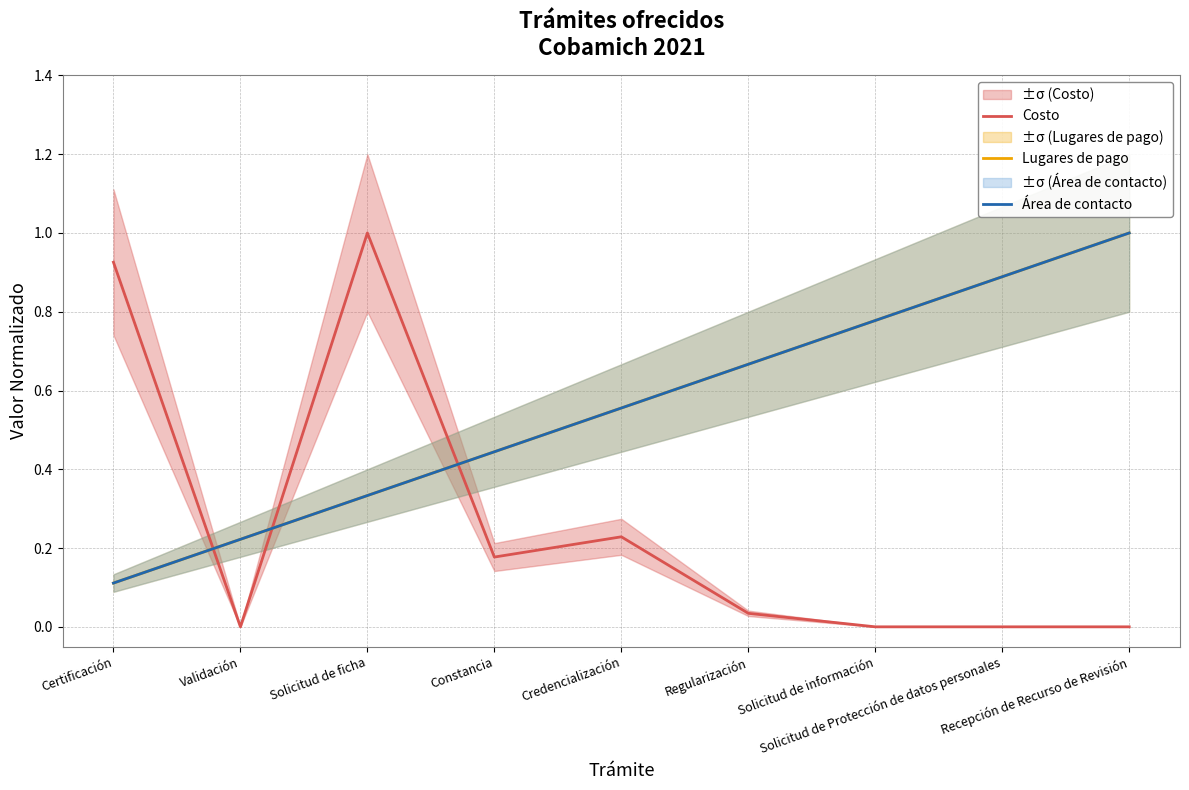

How many lines are shown in the chart?

3